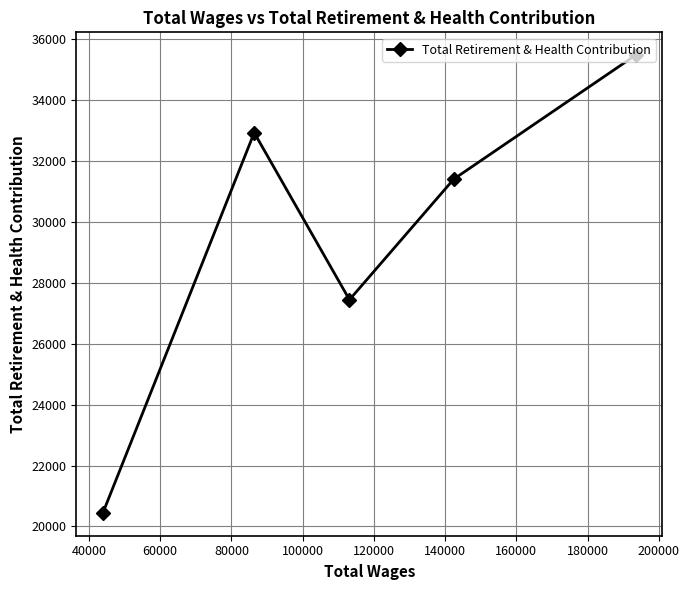

What is the value of the 2nd point from the left?

32928